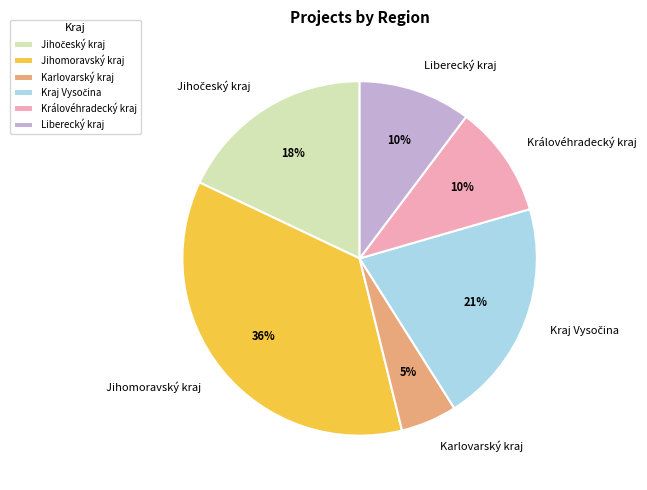

Which category has the smallest portion of the pie?

Karlovarský kraj